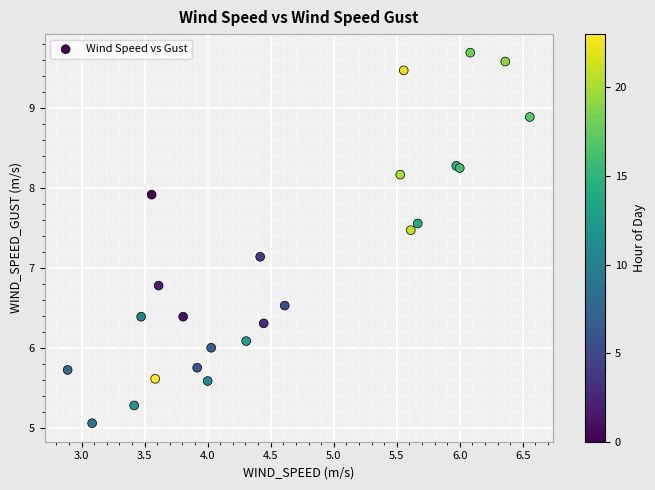

What Y value in the scatter plot is closest to 7?

7.1